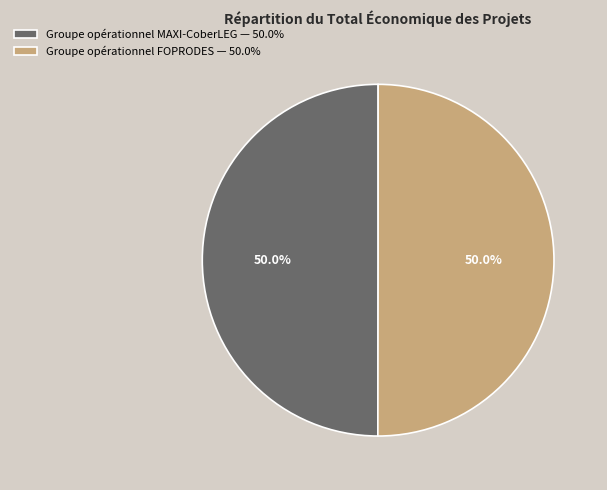

Approximately how many times larger is the value at Groupe opérationnel MAXI-CoberLEG — 50.0% compared to Groupe opérationnel FOPRODES — 50.0%?

1.0